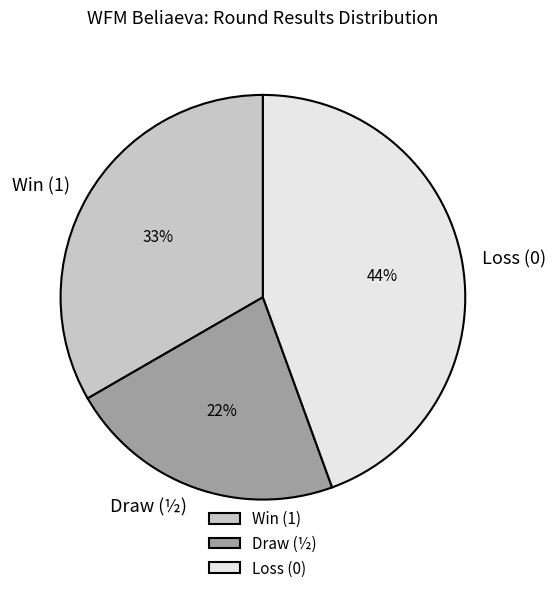

Which category has the biggest portion of the pie?

Loss (0)